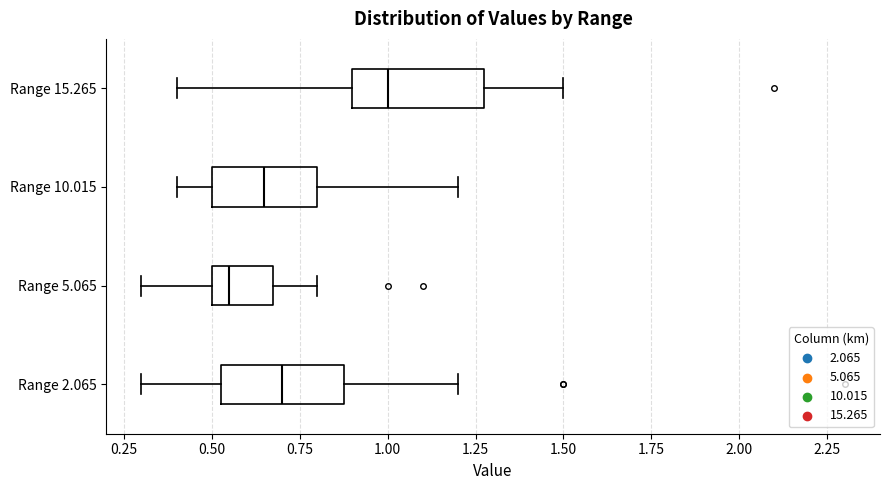

Where is the right edge of the box for Range 10.015 on the x-axis? The values are not printed on the chart, so give them approximately, as read against the axis.

0.80